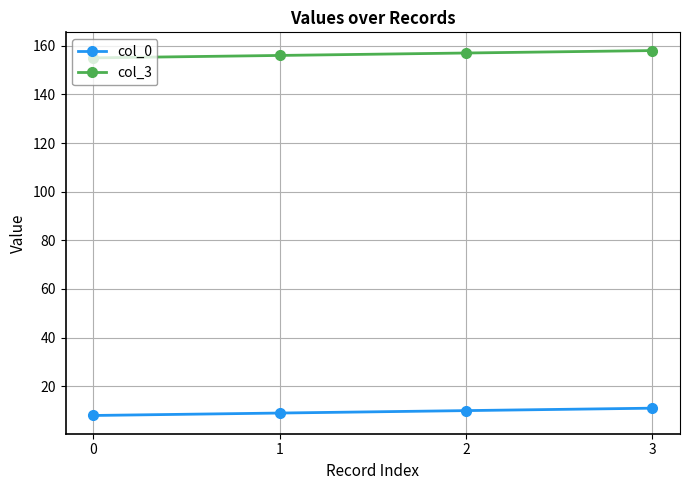

True or false: col_0 has more than 2 interior local peaks.

False